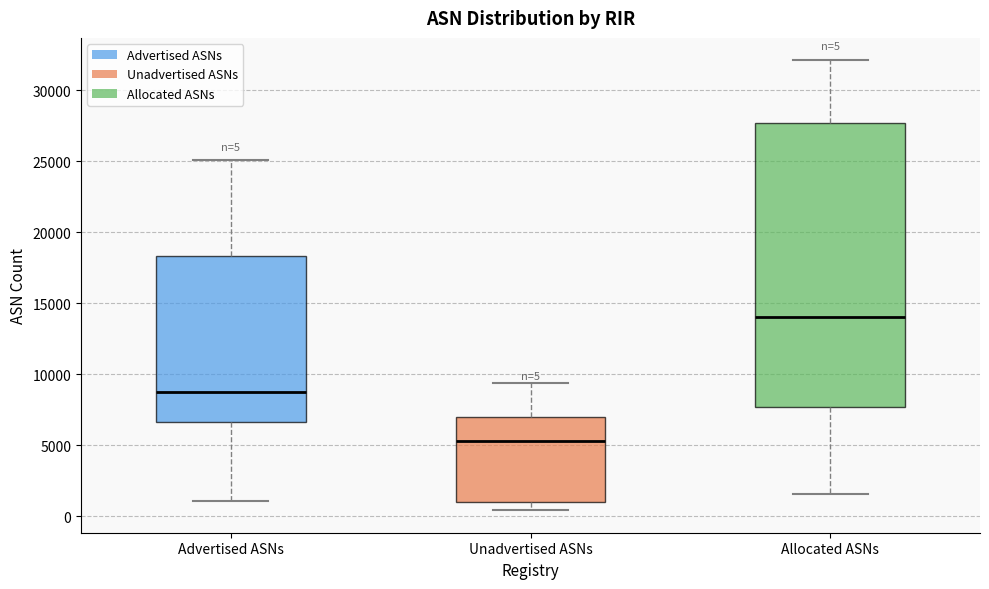

Comparing the boxes themselves (not the whiskers), which one is the tallest?

Allocated ASNs